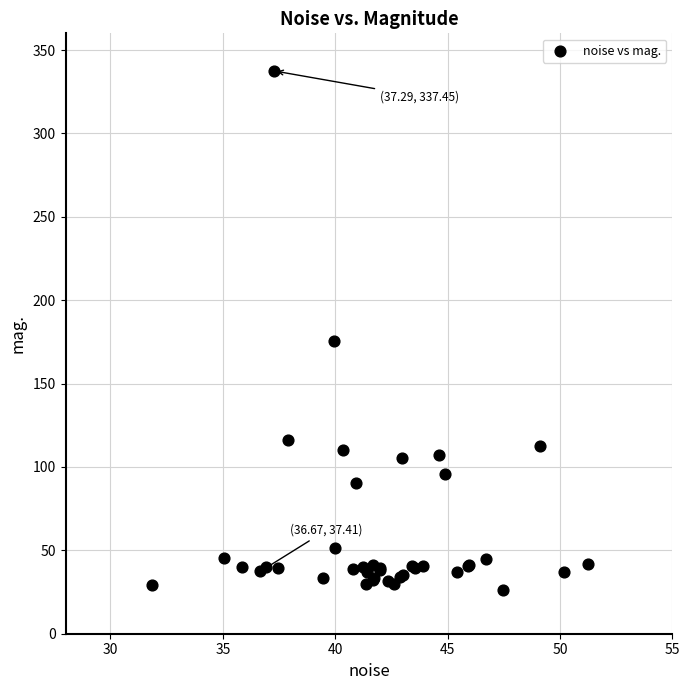

What Y value in the scatter plot is closest to 181?

175.7